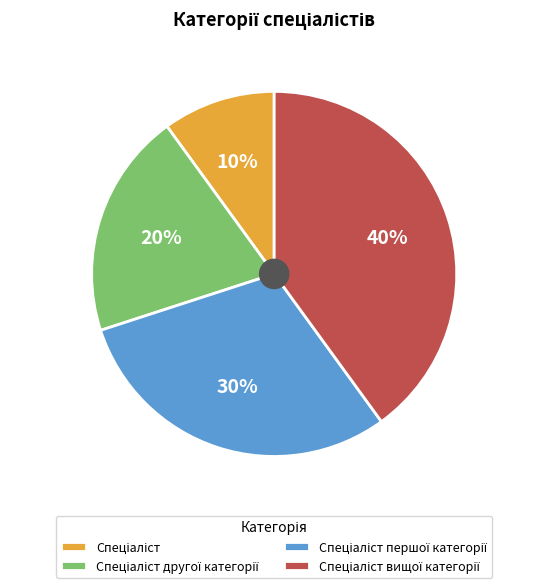

How many slices are in this pie chart?

4